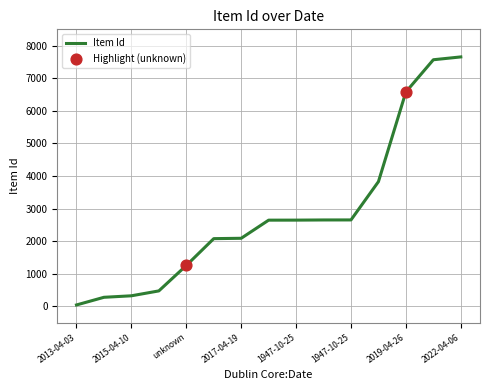

What is the greatest value displayed?

7654